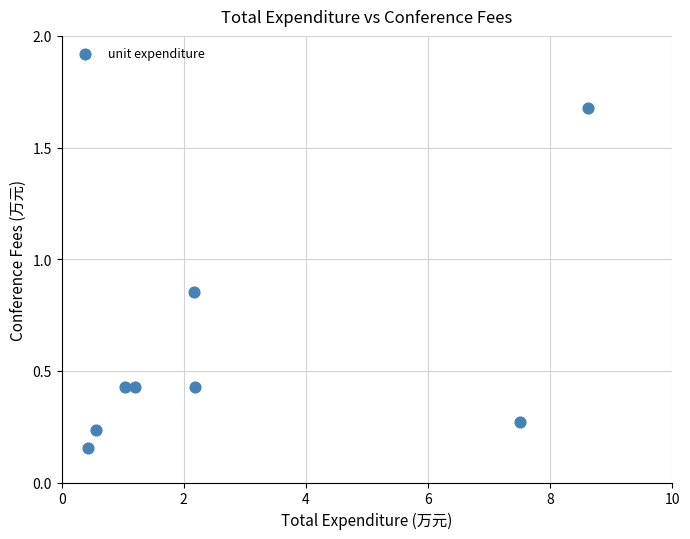

What is the average Y value?

0.6